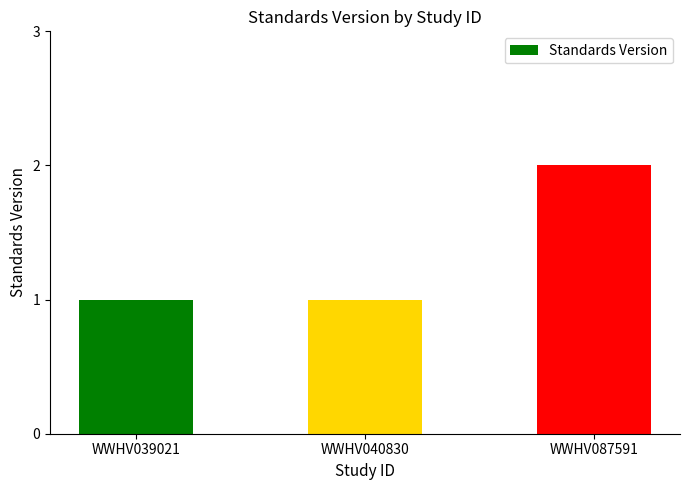

Approximately how many times larger is the value at WWHV039021 compared to WWHV087591?

0.5